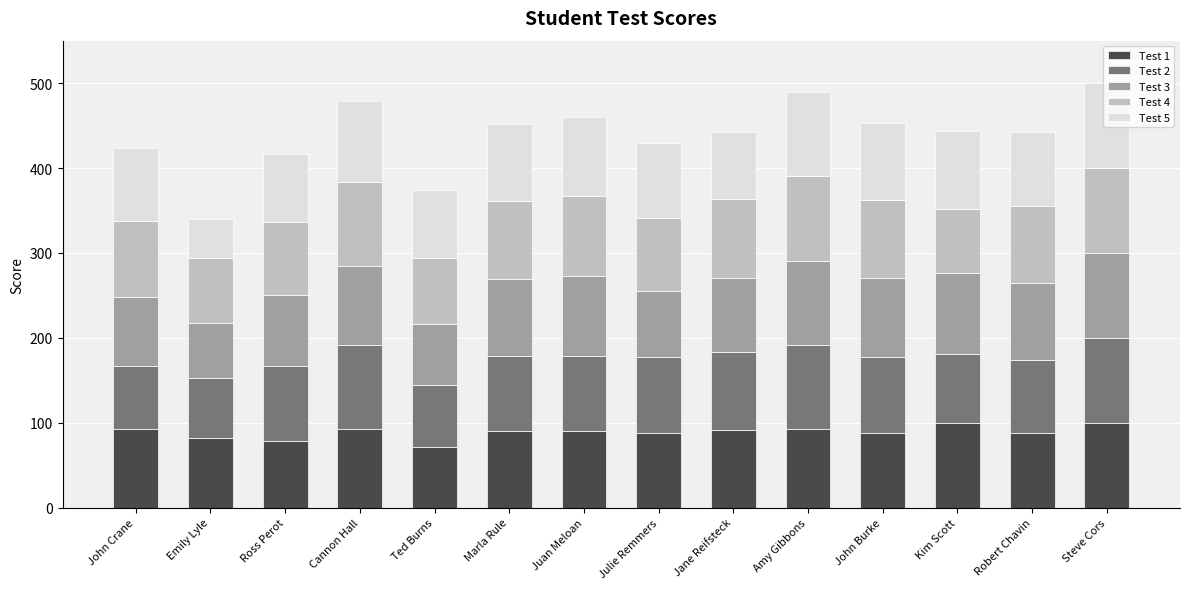

Does the chart contain stacked bars?

Yes